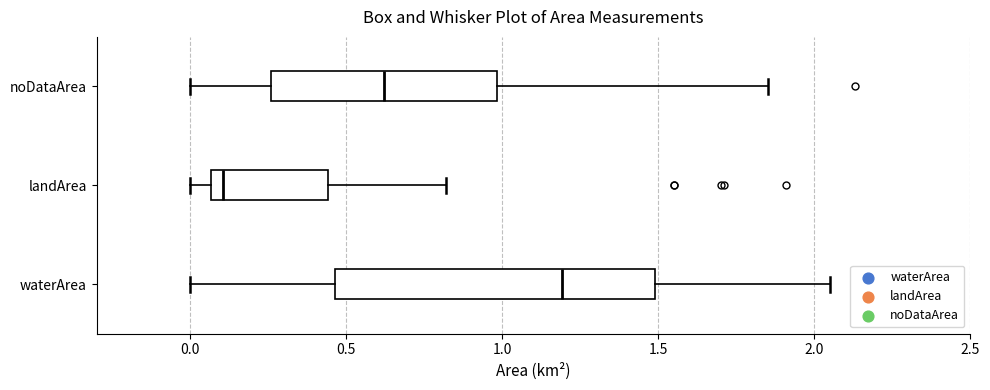

Reading bottom to top, read every box against the x-axis: the position of its median line, the range the box covers, and the ends of its whiskers. The values are not printed on the chart, so give them approximately, as read against the axis.

waterArea: median 1.20, box 0.45 to 1.50, whiskers 0.00 to 2.05
landArea: median 0.10, box 0.05 to 0.45, whiskers 0.00 to 0.80
noDataArea: median 0.60, box 0.25 to 1.00, whiskers 0.00 to 1.85